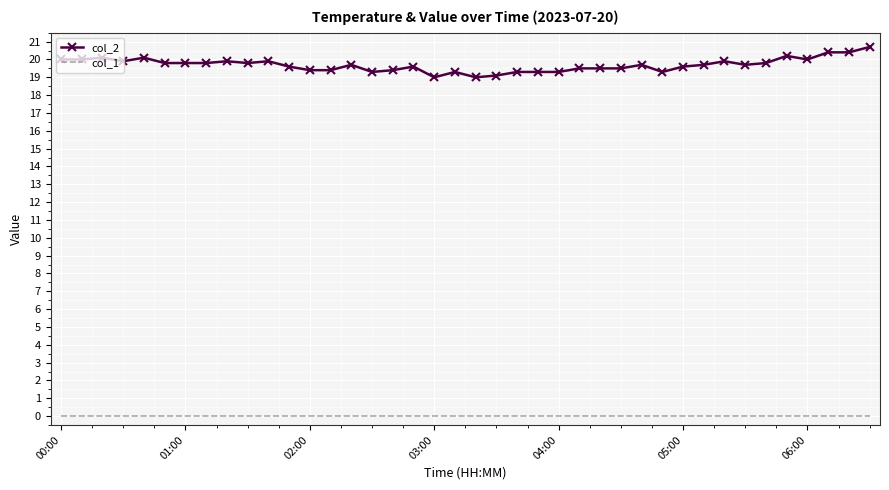

Which series has the largest total across all categories?

col_2